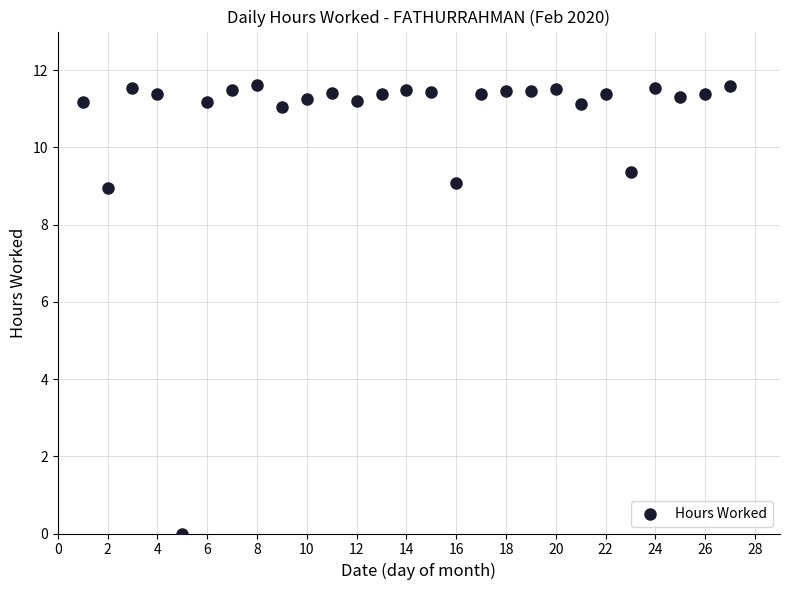

What Y value in the scatter plot is closest to 5?

8.9